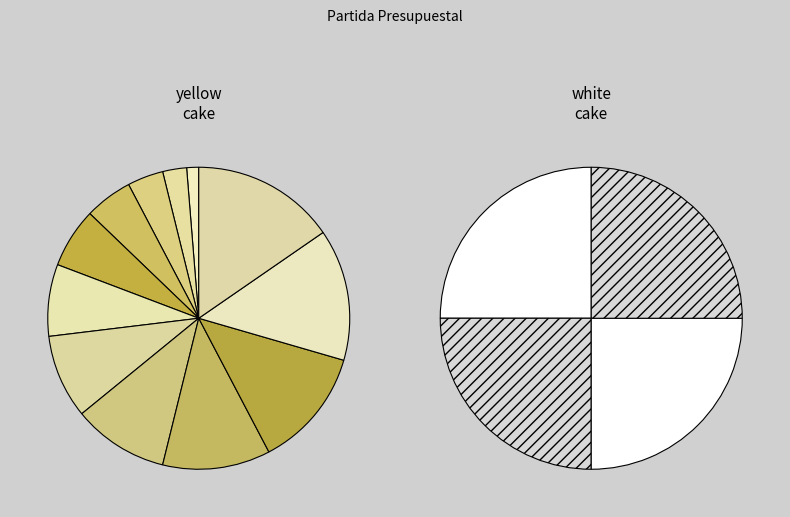

What is the smallest slice in the pie chart?

1